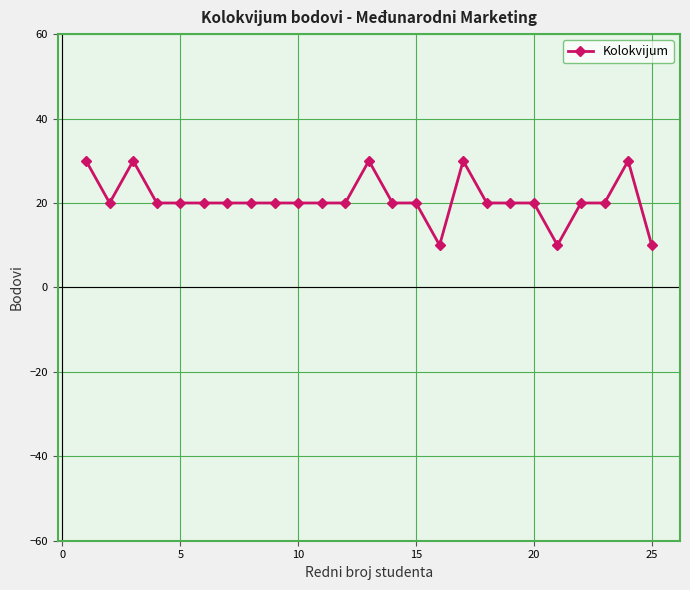

What is the average value?

21